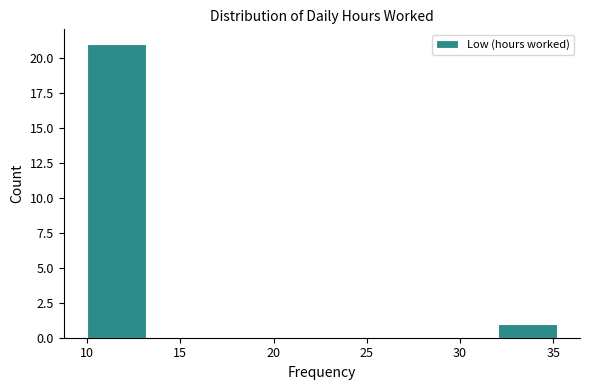

Reading left to right, transcribe this chart: for each bar, give the range it covers on the x-axis and its height. Neither the bar edges nor the heights are printed on the chart, so give them approximately, as read against the axes.

10.0 to 13.0: 21
13.0 to 16.5: 0
16.5 to 19.5: 0
19.5 to 22.5: 0
22.5 to 25.5: 0
25.5 to 29.0: 0
29.0 to 32.0: 0
32.0 to 35.0: 1